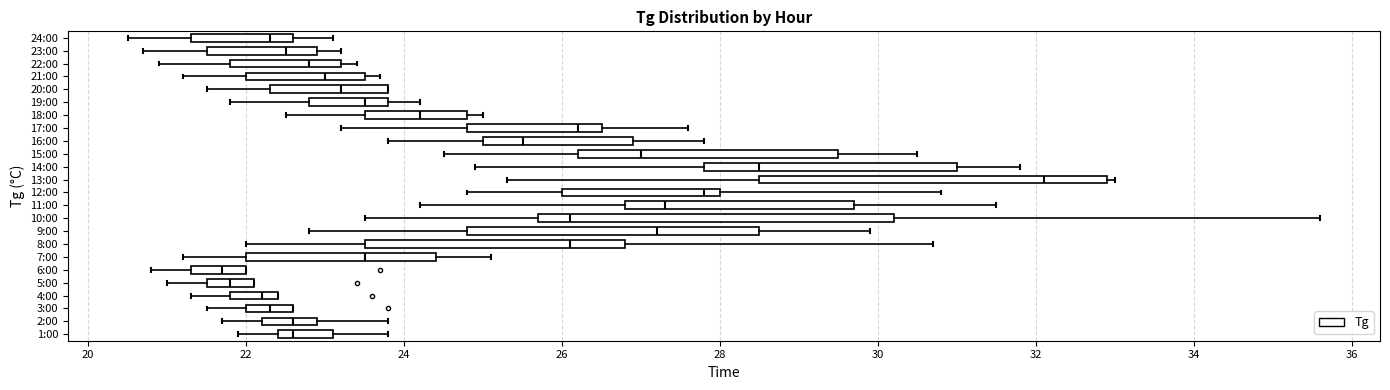

Which box has the furthest to the right median line?

13:00